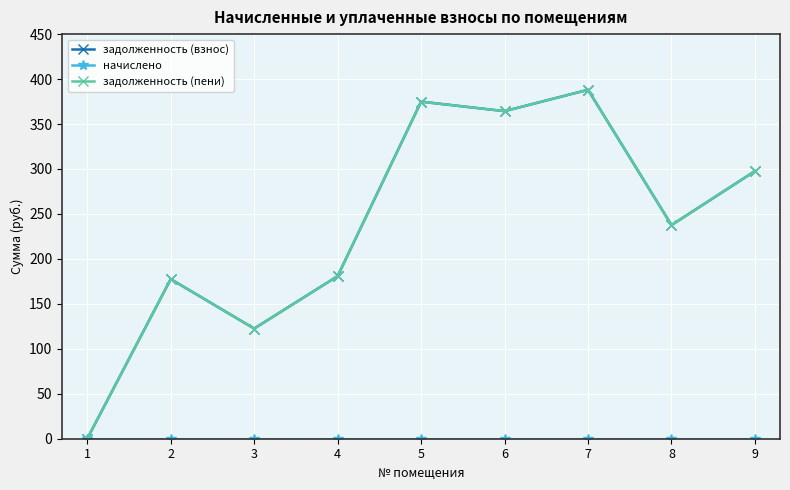

Does the chart have visible grid lines?

Yes